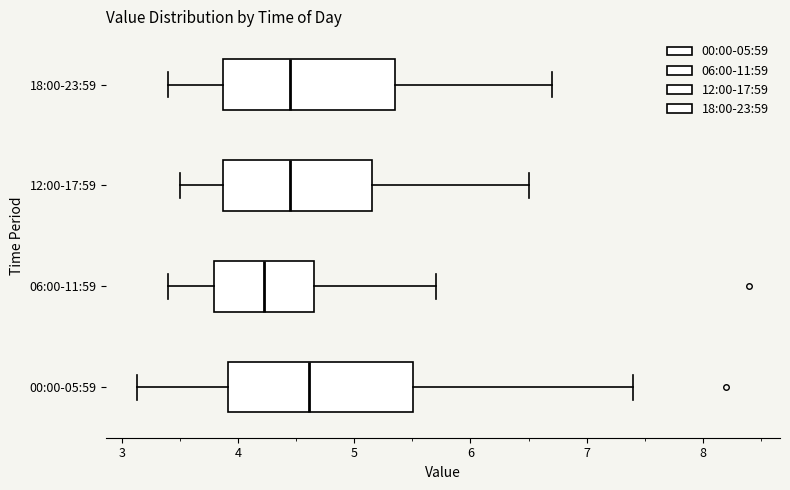

Reading bottom to top, transcribe this box plot: for each box, give where its median line is, the range the box spans, and where its two whiskers end, as read against the x-axis. The values are not printed on the chart, so give them approximately, as read against the axis.

00:00-05:59: median 4.6, box 3.9 to 5.5, whiskers 3.1 to 7.4
06:00-11:59: median 4.2, box 3.8 to 4.7, whiskers 3.4 to 5.7
12:00-17:59: median 4.5, box 3.9 to 5.2, whiskers 3.5 to 6.5
18:00-23:59: median 4.5, box 3.9 to 5.4, whiskers 3.4 to 6.7